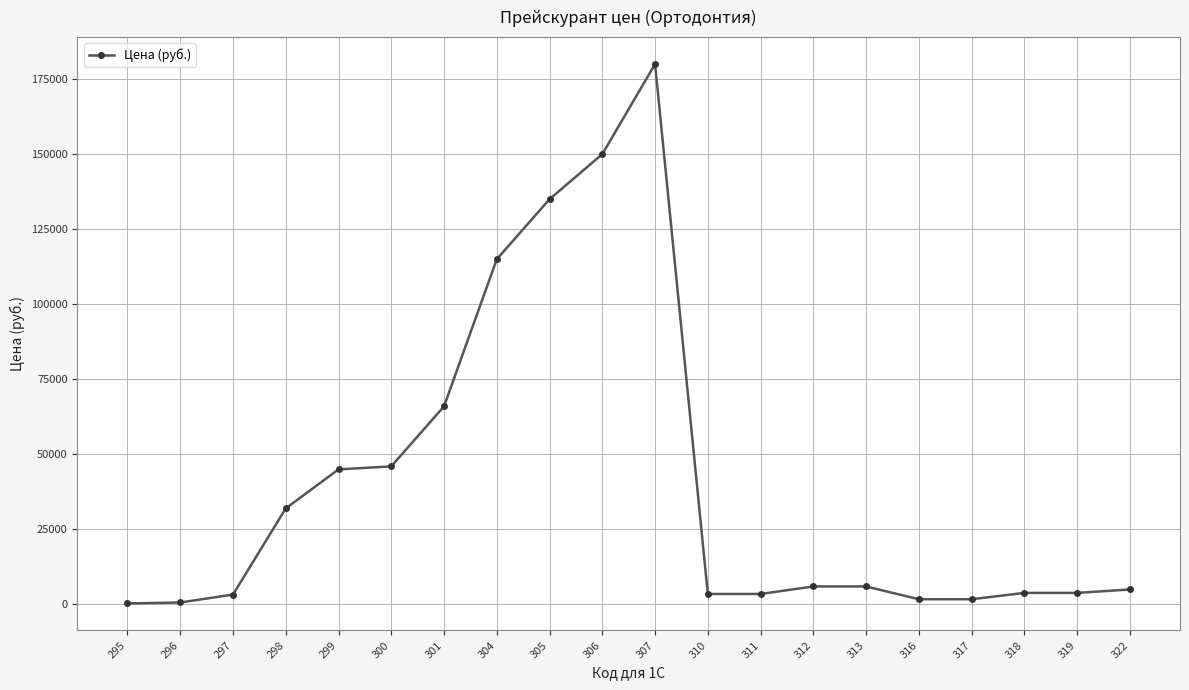

Where does the data first go above 6000?

298